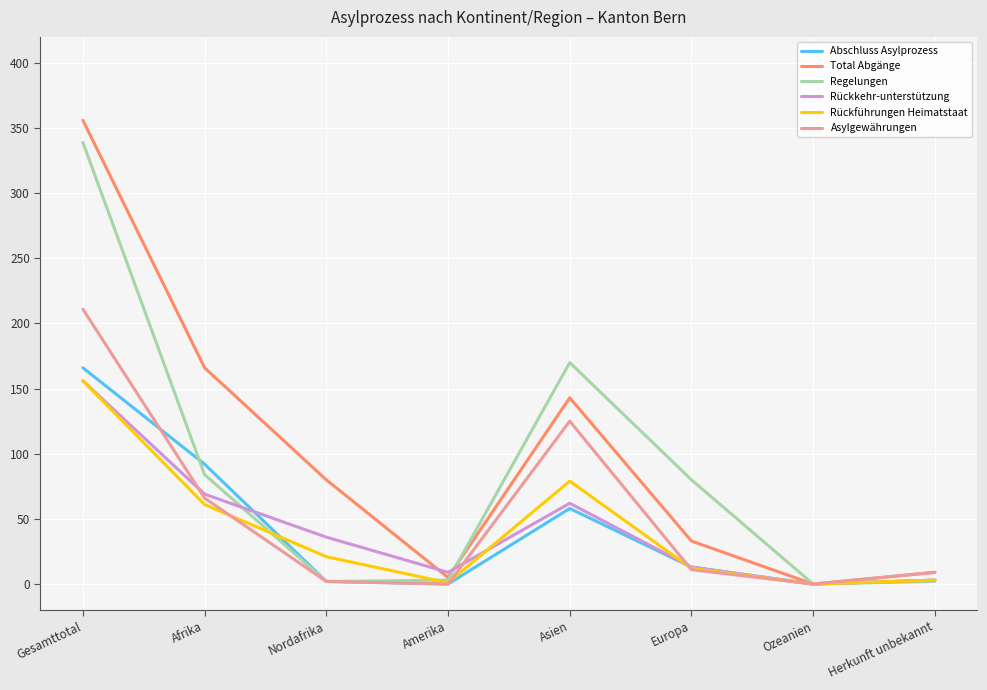

Is the value of Asylgewährungen at Gesamttotal greater than the value of Regelungen at Europa?

Yes